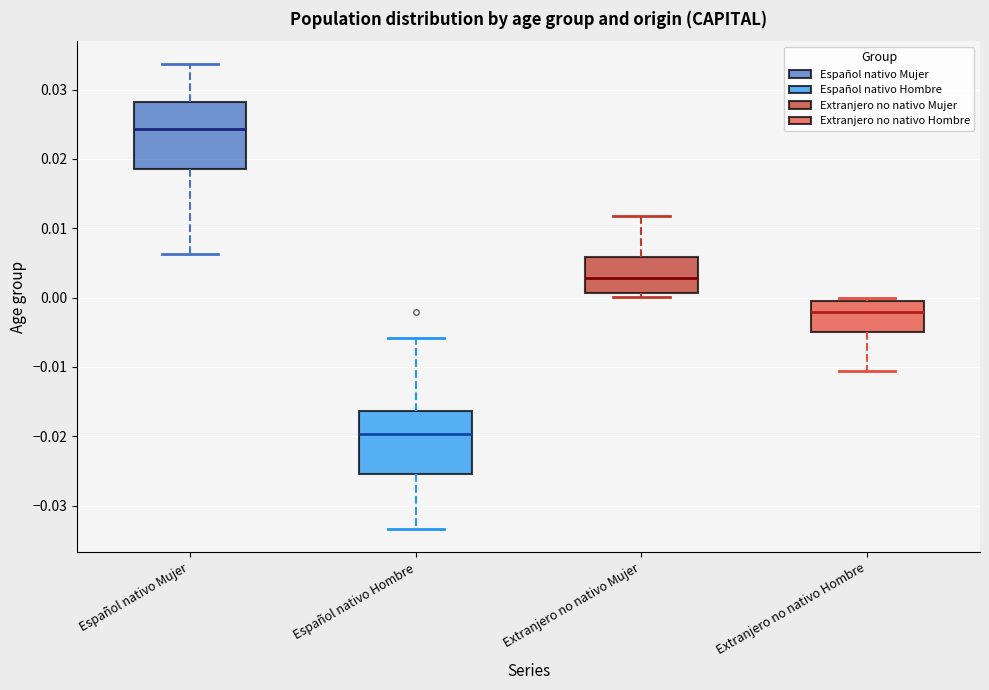

Which box's median line is the highest?

Español nativo Mujer